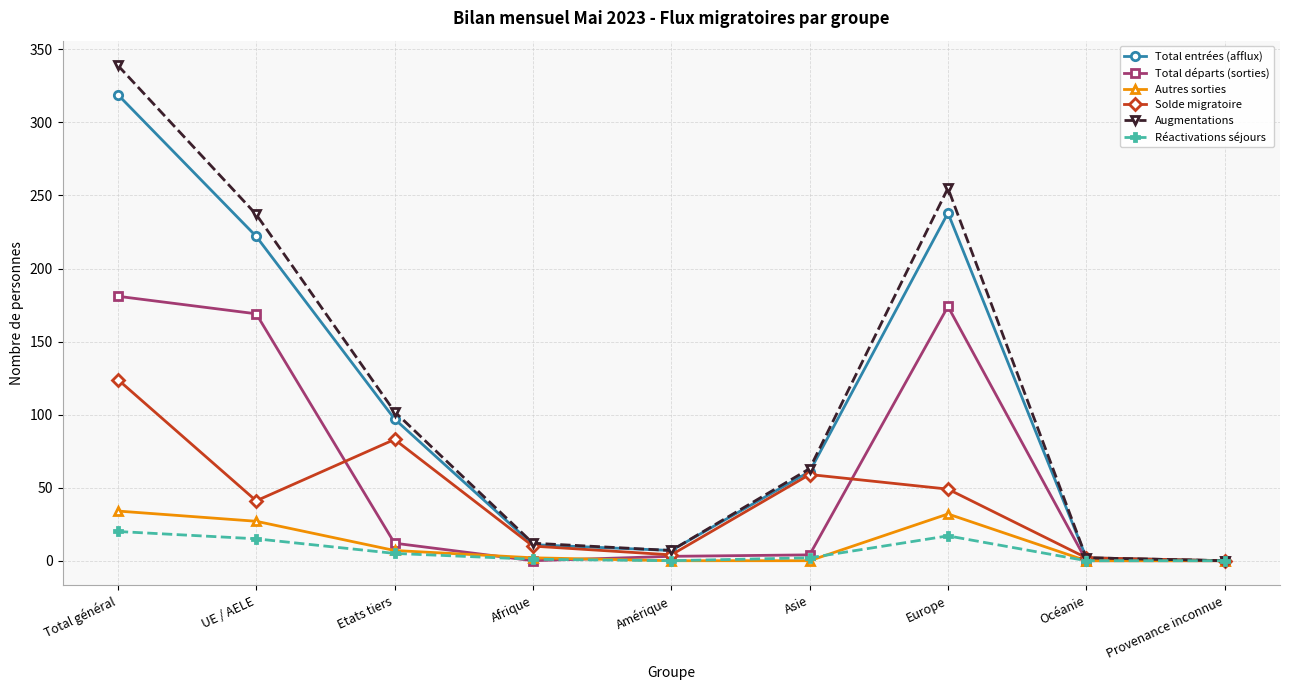

What is the spread (max minus min) of values at Europe?

238